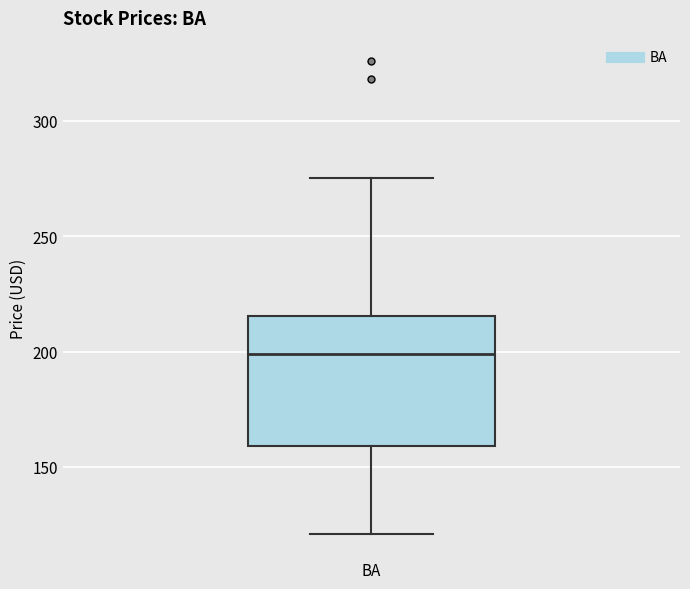

Read this box plot against the y-axis: the position of the median line, the range covered by the box, and the ends of both whiskers. The values are not printed on the chart, so give them approximately, as read against the axis.

median 200, box 160 to 215, whiskers 120 to 275